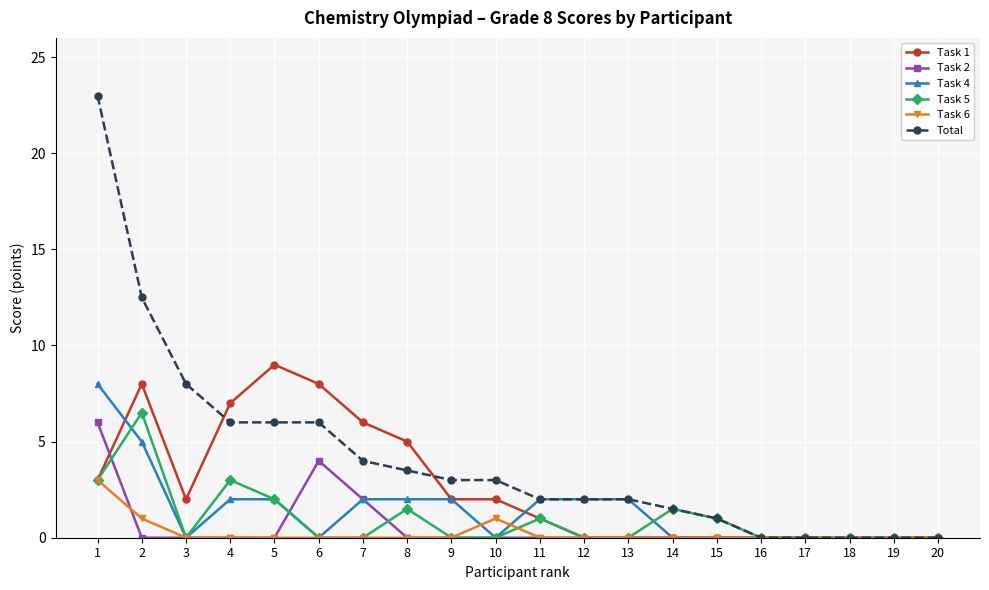

Which series has the largest total across all categories?

Total